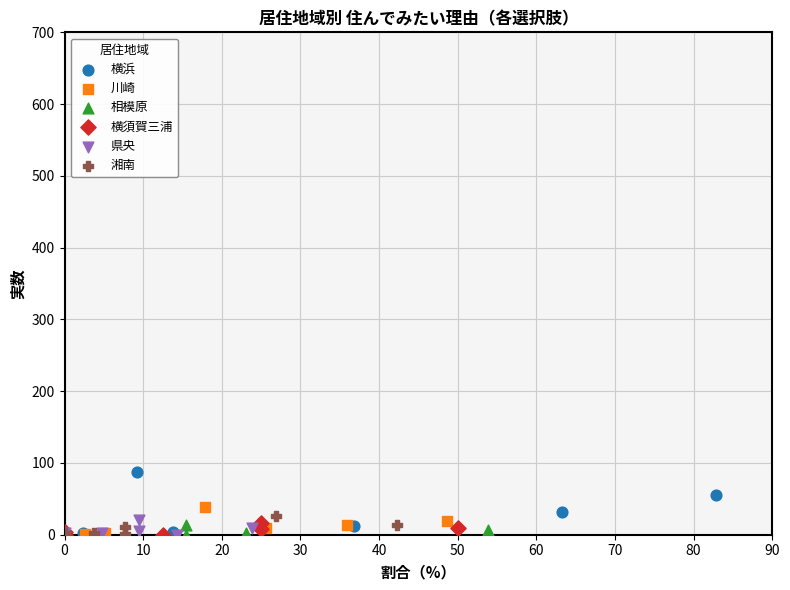

Which series contains the highest Y value?

横浜